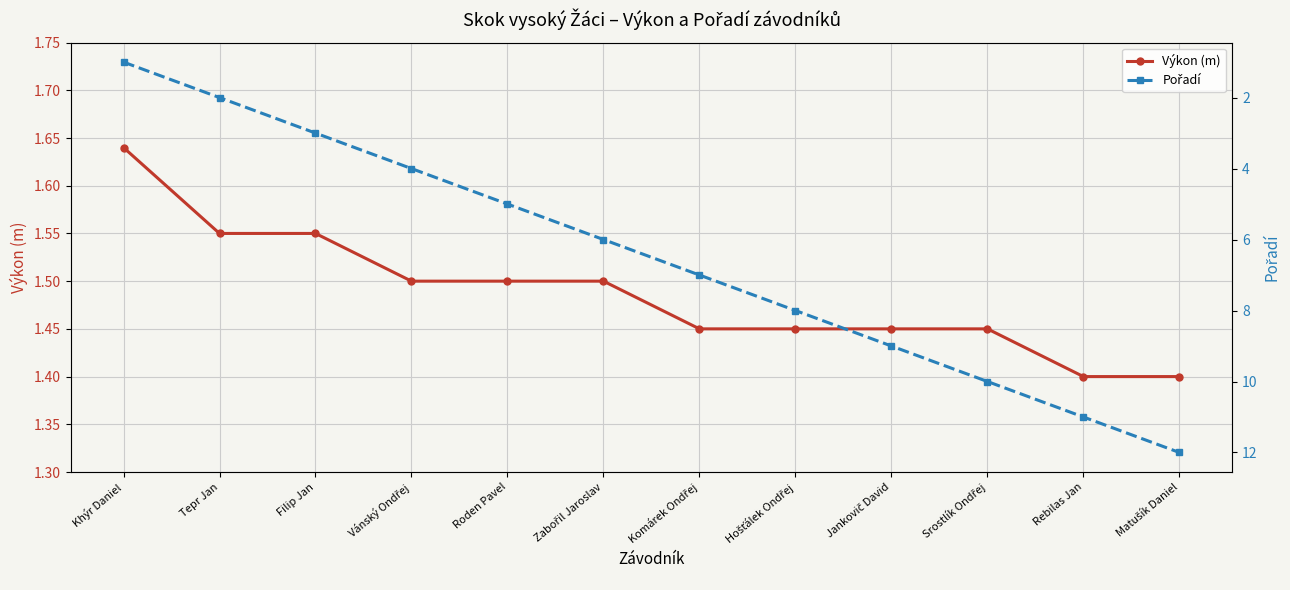

Where is Výkon (m) nearest to the value 1?

Rebilas Jan